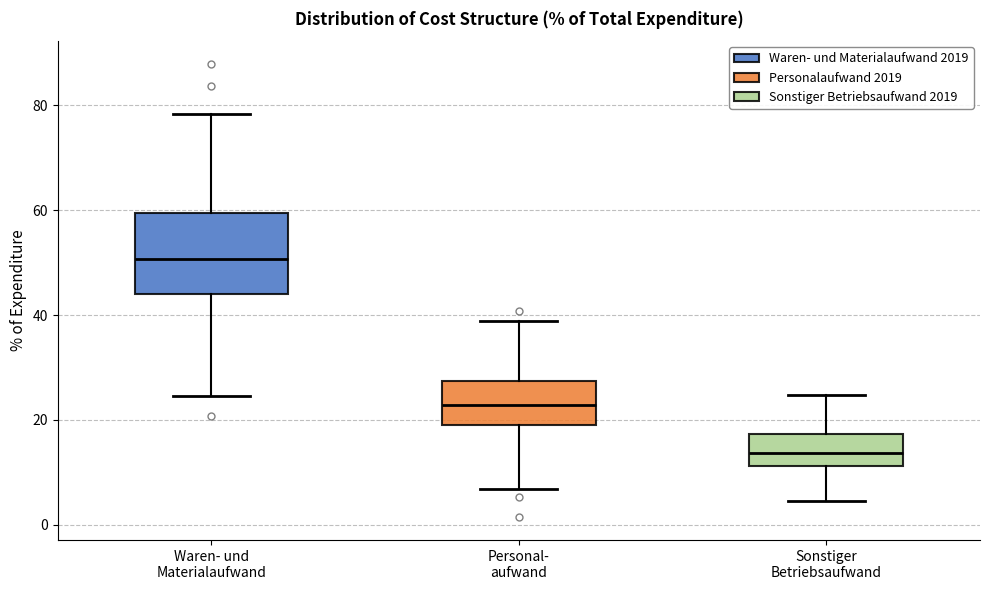

Reading left to right, read every box against the y-axis: the position of its median line, the range the box covers, and the ends of its whiskers. The values are not printed on the chart, so give them approximately, as read against the axis.

Waren- und Materialaufwand: median 50, box 44 to 60, whiskers 24 to 78
Personal- aufwand: median 22, box 18 to 28, whiskers 6 to 38
Sonstiger Betriebsaufwand: median 14, box 12 to 18, whiskers 4 to 24